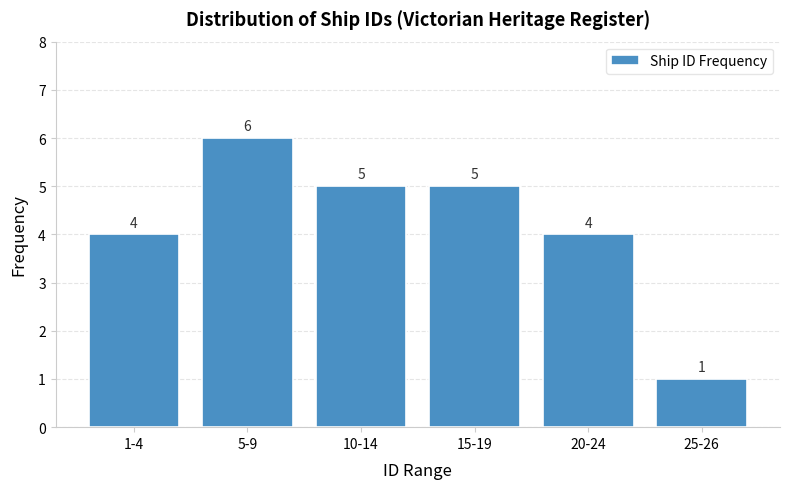

Reading left to right, what are all the values shown in this chart?

1-4=4	5-9=6	10-14=5	15-19=5	20-24=4	25-26=1